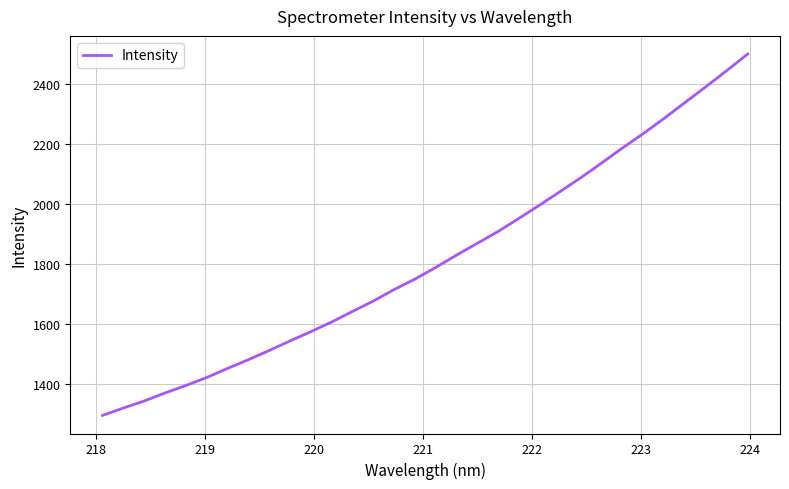

Reading left to right, list all the values displayed in this chart.

1296.1	1320.8	1344.1	1370.8	1395.7	1422.2	1452.4	1481.4	1512.0	1543.9	1574.8	1606.9	1642.0	1676.5	1714.7	1749.5	1788.4	1829.3	1868.7	1908.0	1951.8	1996.0	2041.7	2088.0	2136.9	2186.7	2234.6	2285.0	2337.7	2390.0	2443.4	2498.3